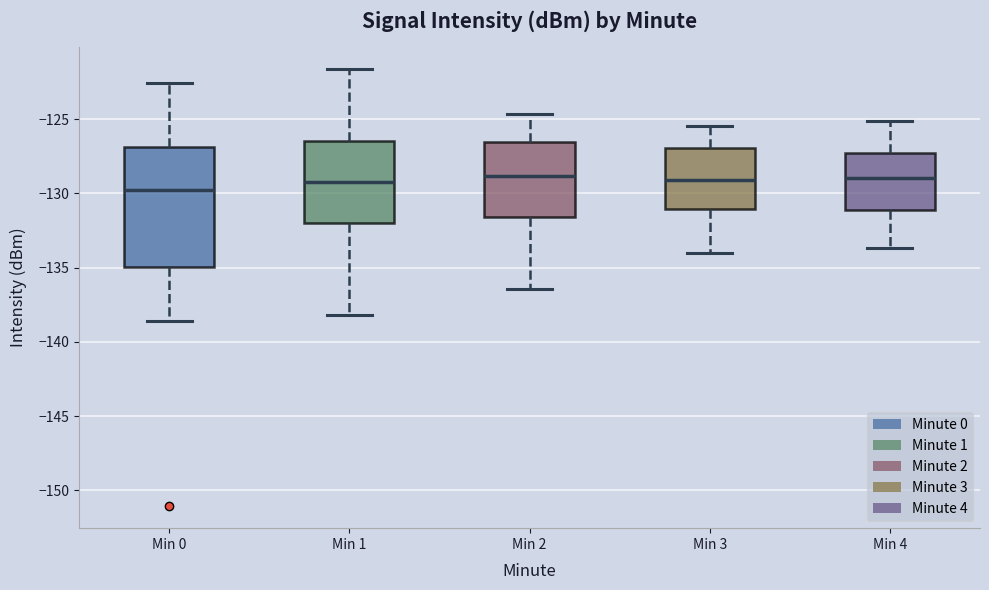

Reading left to right, transcribe this box plot: for each box, give where its median line is, the range the box spans, and where its two whiskers end, as read against the y-axis. The values are not printed on the chart, so give them approximately, as read against the axis.

Min 0: median -130.0, box -135.0 to -127.0, whiskers -138.5 to -122.5
Min 1: median -129.0, box -132.0 to -126.5, whiskers -138.0 to -121.5
Min 2: median -129.0, box -131.5 to -126.5, whiskers -136.5 to -124.5
Min 3: median -129.0, box -131.0 to -127.0, whiskers -134.0 to -125.5
Min 4: median -129.0, box -131.0 to -127.5, whiskers -133.5 to -125.0